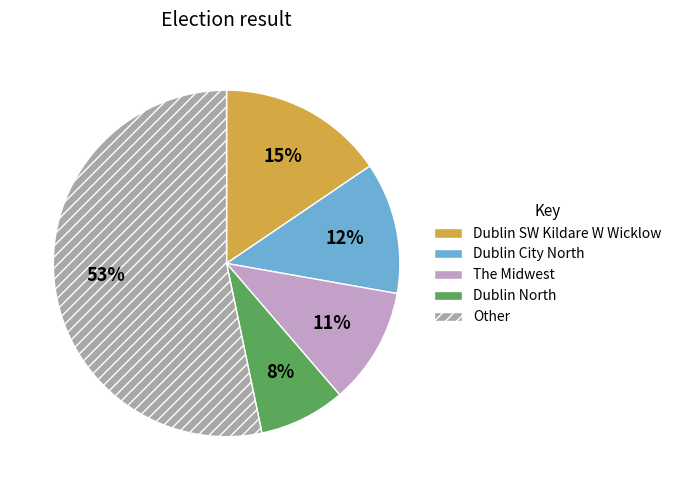

Approximately how many times larger is the value at The Midwest compared to Dublin City North?

0.9